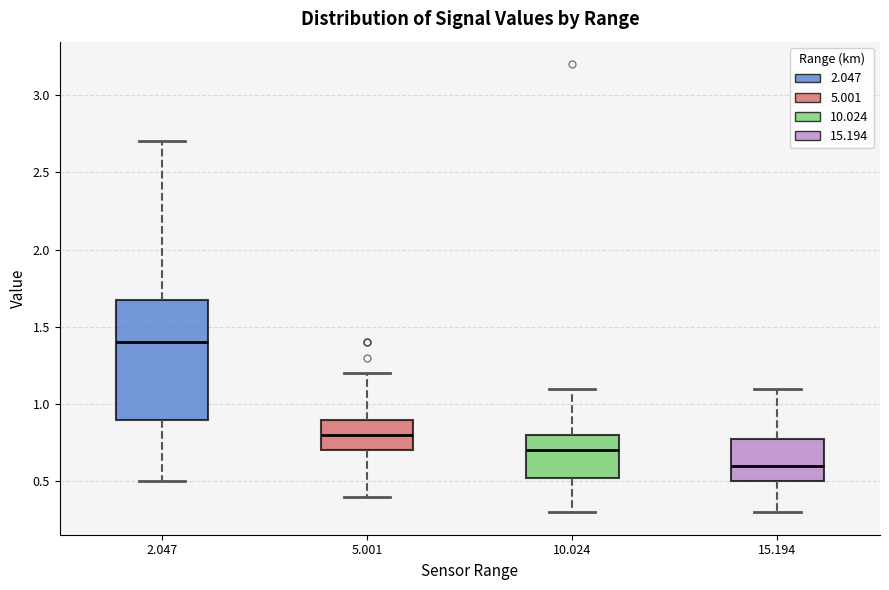

Reading left to right, transcribe this box plot: for each box, give where its median line is, the range the box spans, and where its two whiskers end, as read against the y-axis. The values are not printed on the chart, so give them approximately, as read against the axis.

2.047: median 1.40, box 0.90 to 1.70, whiskers 0.50 to 2.70
5.001: median 0.80, box 0.70 to 0.90, whiskers 0.40 to 1.20
10.024: median 0.70, box 0.55 to 0.80, whiskers 0.30 to 1.10
15.194: median 0.60, box 0.50 to 0.80, whiskers 0.30 to 1.10